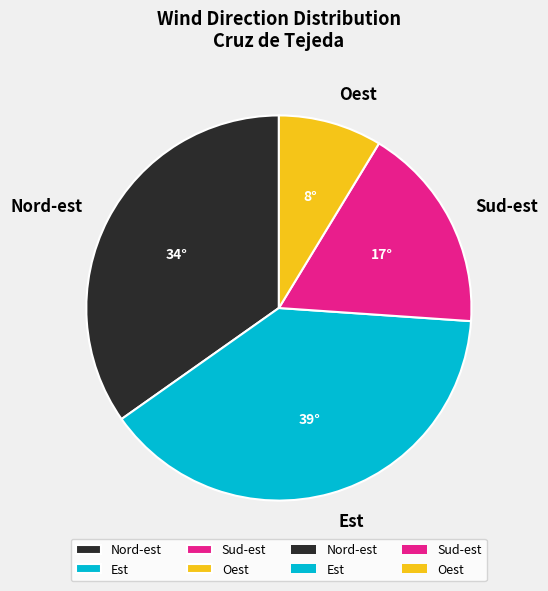

Which has a higher value, Sud-est or Nord-est?

Nord-est